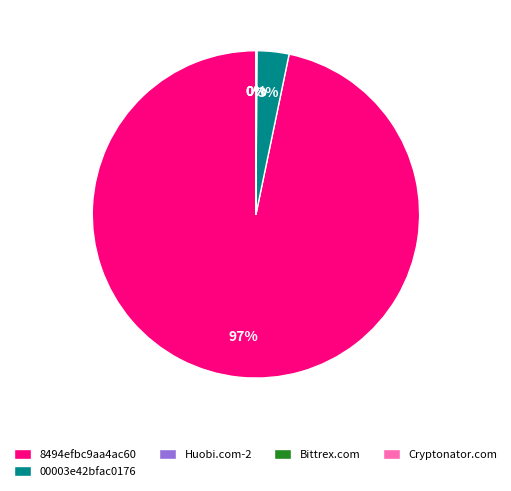

Is there any slice that represents more than half of the pie?

Yes